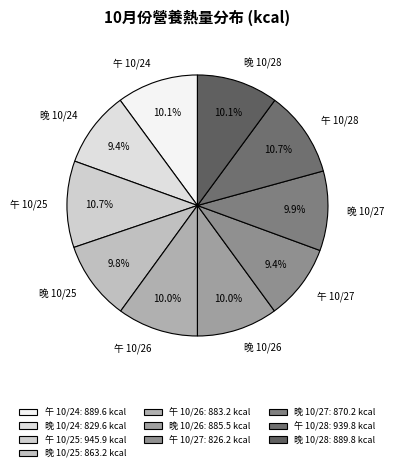

Do 午 10/24 and 晚 10/26 together represent more than half of the pie?

No